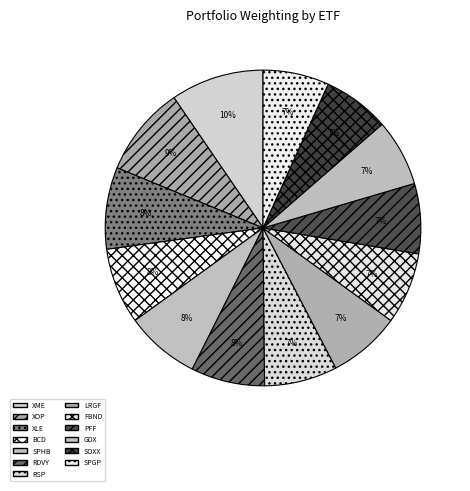

To the nearest percent, what is the average slice percentage?

8%